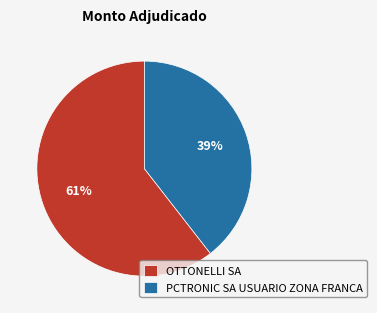

Is there any slice that represents more than half of the pie?

Yes